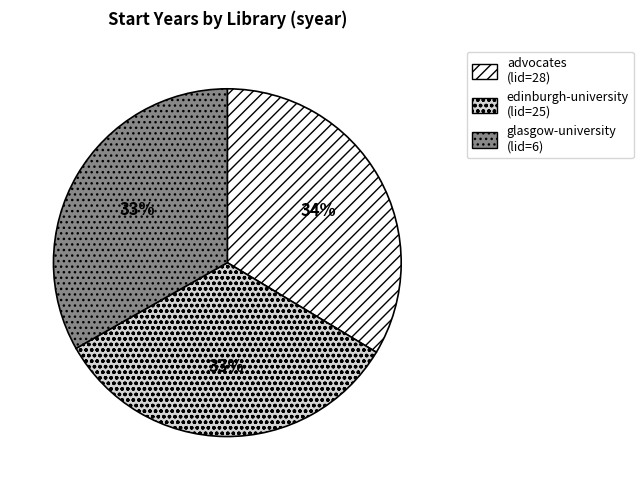

Do glasgow-university (lid=6) and advocates (lid=28) together represent more than half of the pie?

Yes